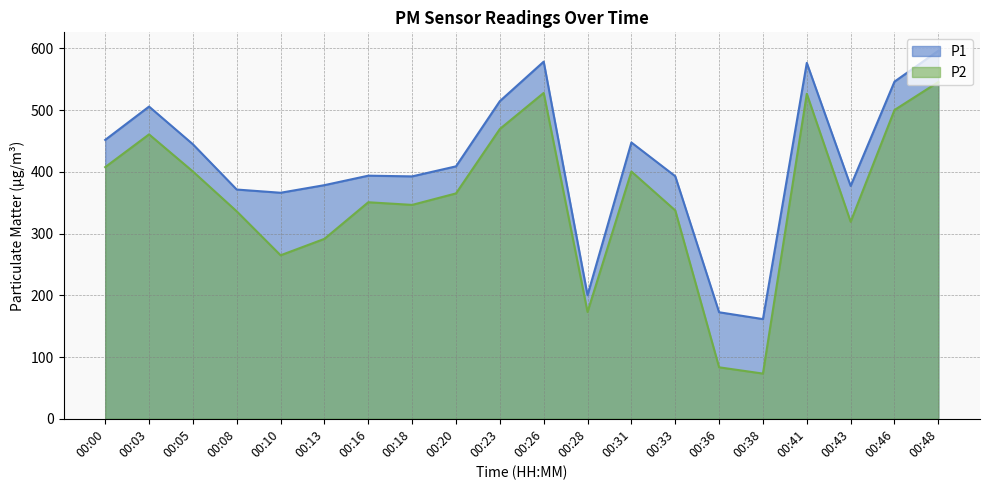

What is the sum of the P2 values at 00:26 and 00:46?

1028.2